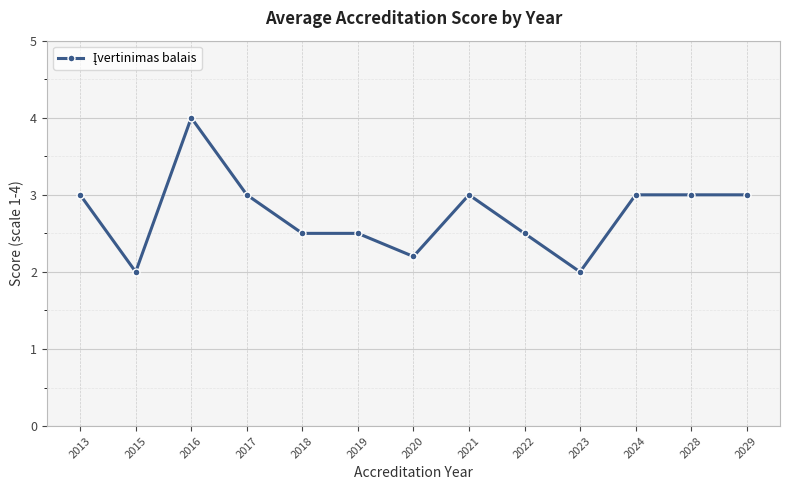

What is the approximate value at 2020?

2.2